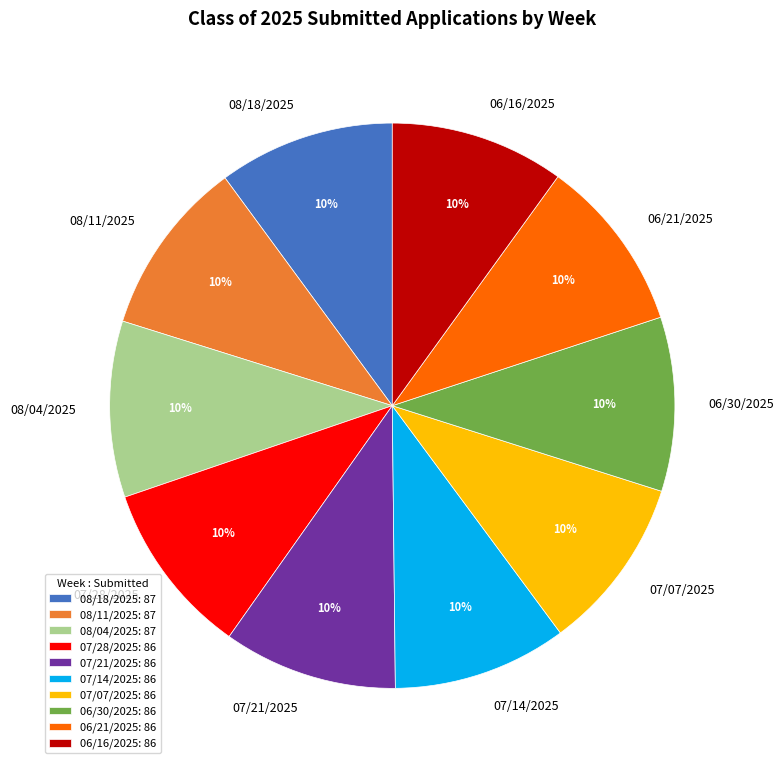

To the nearest percent, what portion does 07/28/2025 represent?

10%